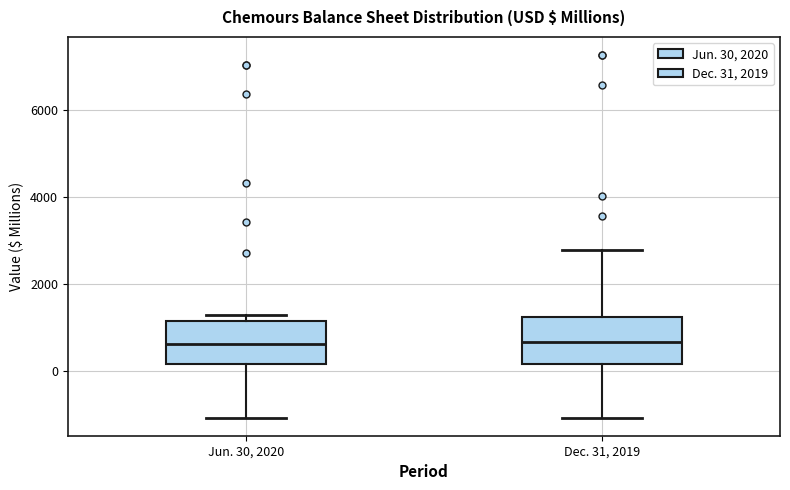

Reading left to right, read every box against the y-axis: the position of its median line, the range the box covers, and the ends of its whiskers. The values are not printed on the chart, so give them approximately, as read against the axis.

Jun. 30, 2020: median 600, box 200 to 1200, whiskers -1000 to 1200 (just above the box's upper edge)
Dec. 31, 2019: median 600, box 200 to 1200, whiskers -1000 to 2800